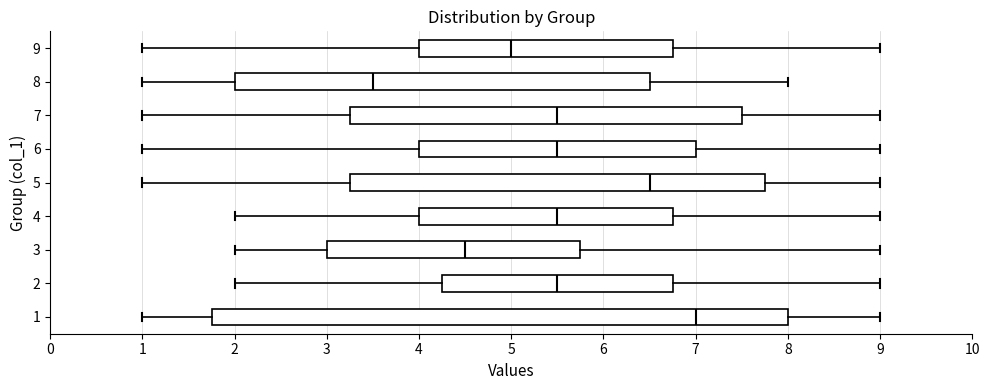

Comparing the boxes themselves (not the whiskers), which one is the widest?

1